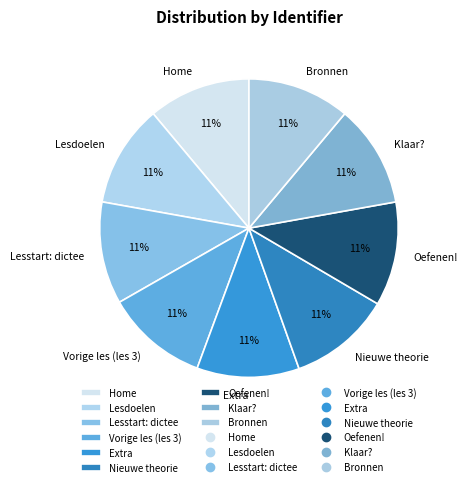

What is the ratio of the value at Bronnen to the value at Lesstart: dictee?

1.0